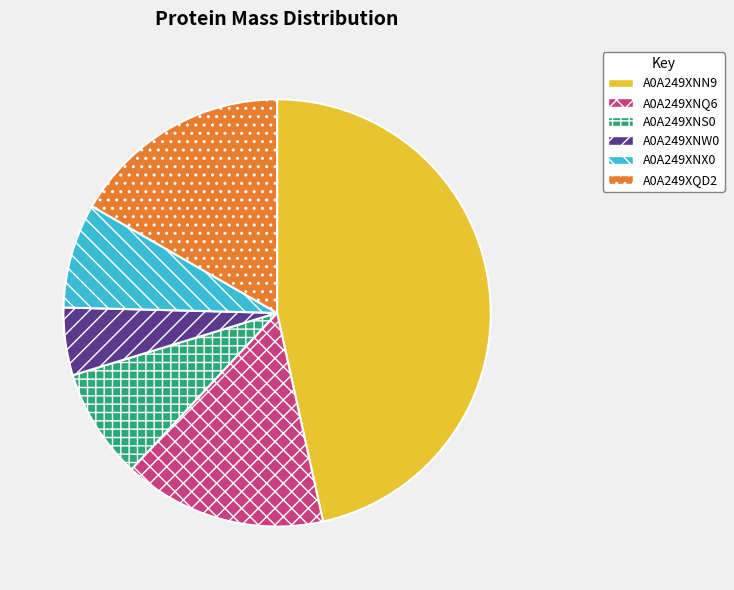

How many segments does this pie chart have?

6